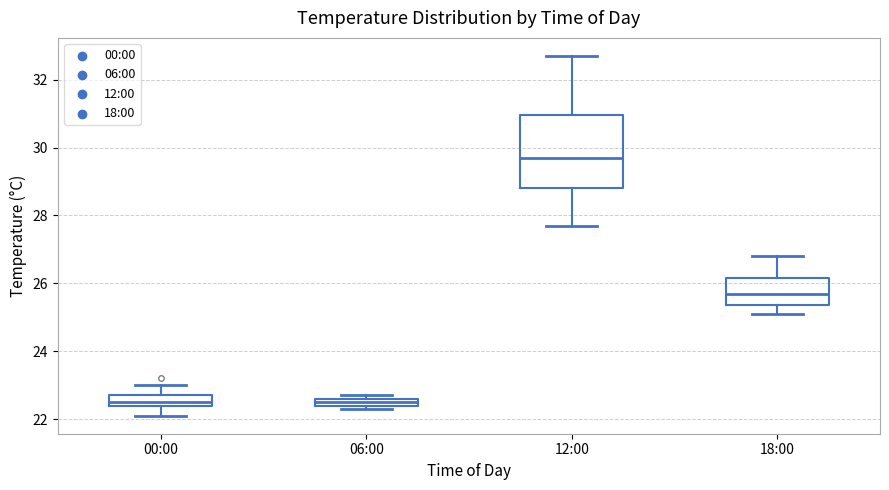

Comparing the boxes themselves (not the whiskers), which one is the tallest?

12:00